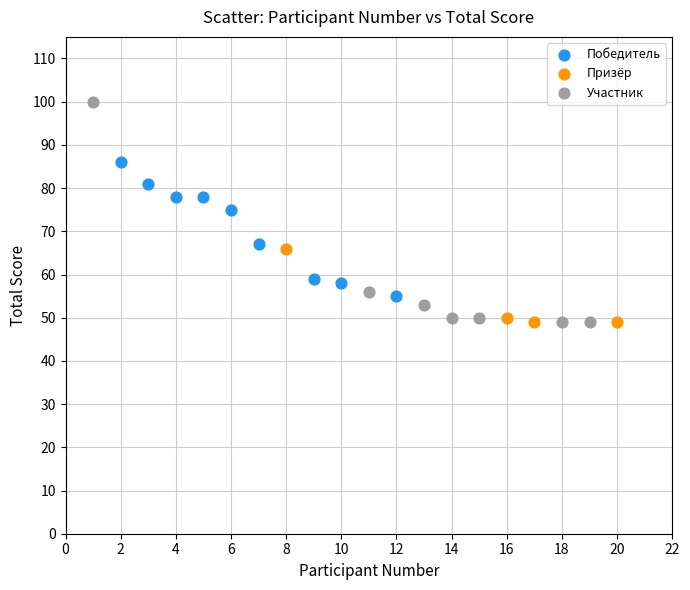

Which series has the largest Y range (max minus min)?

Участник